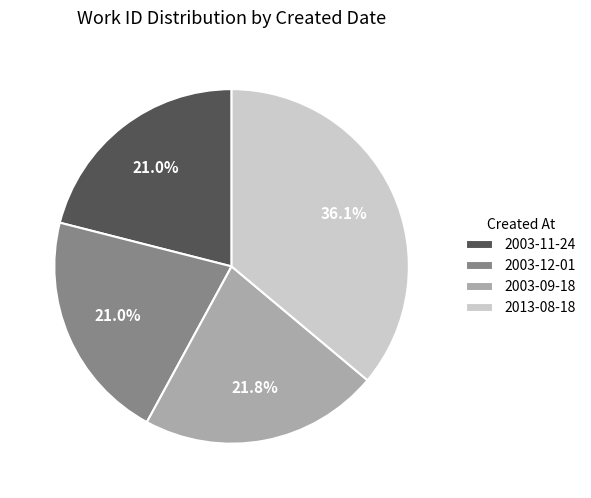

Does 2003-09-18 represent more than half of the total?

No